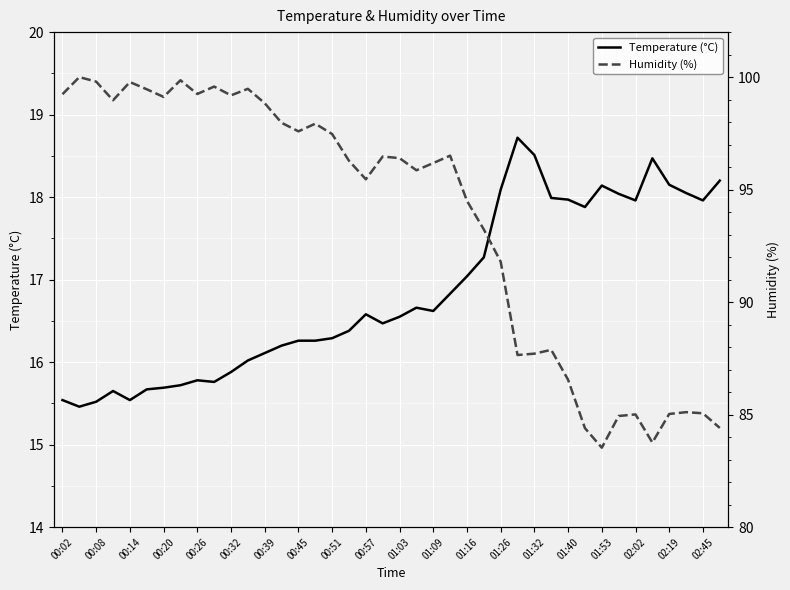

What is the maximum value for Temperature (°C)?

18.7